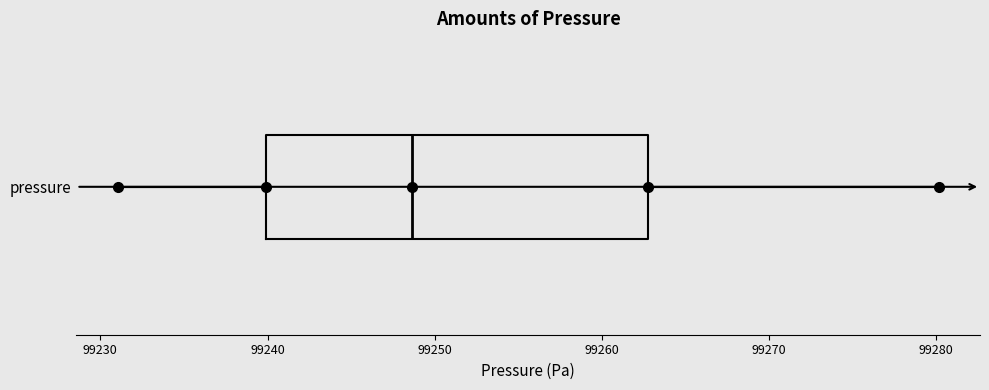

Where is the right edge of the box for pressure on the x-axis? The values are not printed on the chart, so give them approximately, as read against the axis.

99263